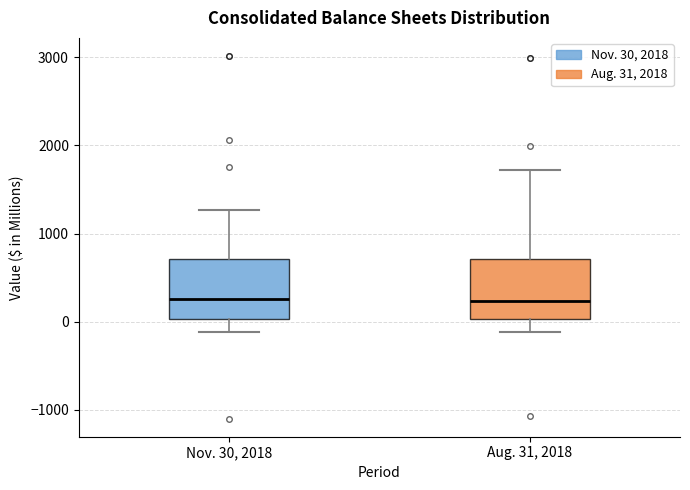

Reading left to right, read every box against the y-axis: the position of its median line, the range the box covers, and the ends of its whiskers. The values are not printed on the chart, so give them approximately, as read against the axis.

Nov. 30, 2018: median 300, box 0 to 700, whiskers -100 to 1300
Aug. 31, 2018: median 200, box 0 to 700, whiskers -100 to 1700